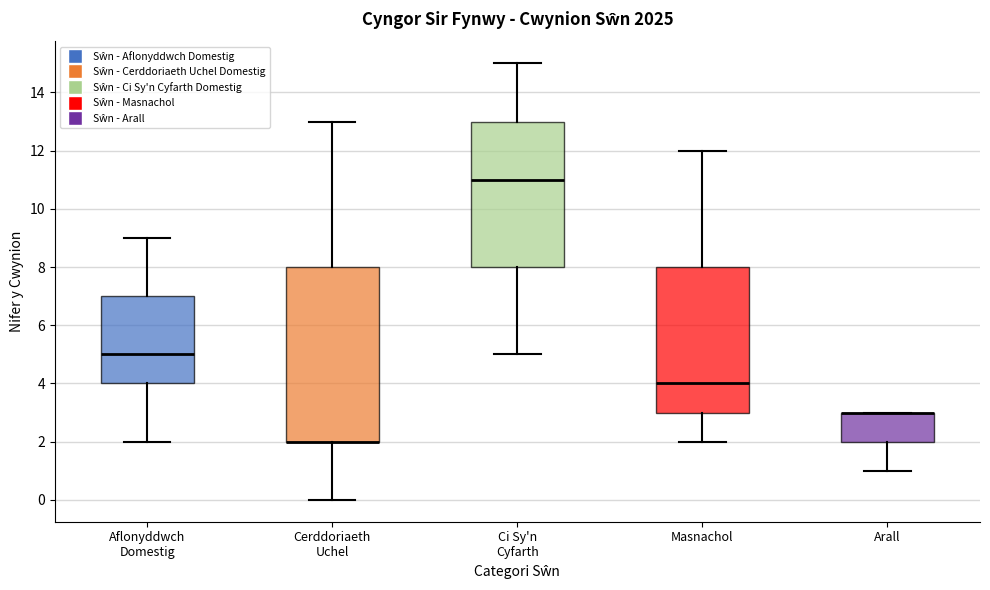

Reading left to right, transcribe this box plot: for each box, give where its median line is, the range the box spans, and where its two whiskers end, as read against the y-axis. The values are not printed on the chart, so give them approximately, as read against the axis.

Aflonyddwch Domestig: median 5, box 4 to 7, whiskers 2 to 9
Cerddoriaeth Uchel: median 2 (drawn on the box's lower edge), box 2 to 8, whiskers 0 to 13
Ci Sy'n Cyfarth: median 11, box 8 to 13, whiskers 5 to 15
Masnachol: median 4, box 3 to 8, whiskers 2 to 12
Arall: median 3 (drawn on the box's upper edge), box 2 to 3, whiskers 1 to 3